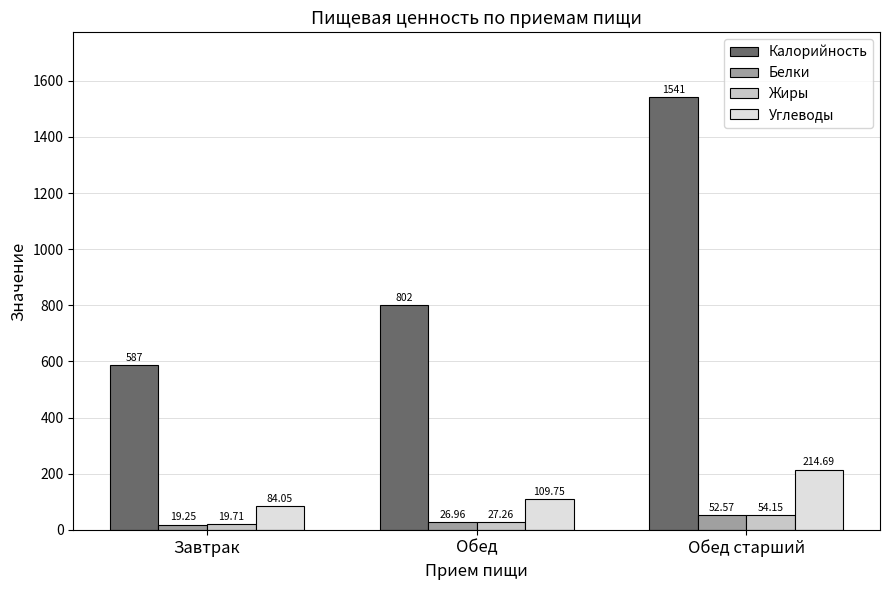

Read the Калорийность value at Обед.

802.0